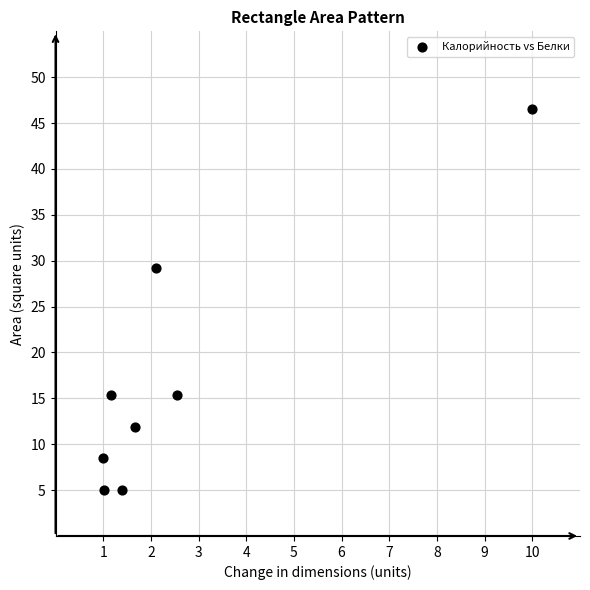

What is the average Y value?

17.1